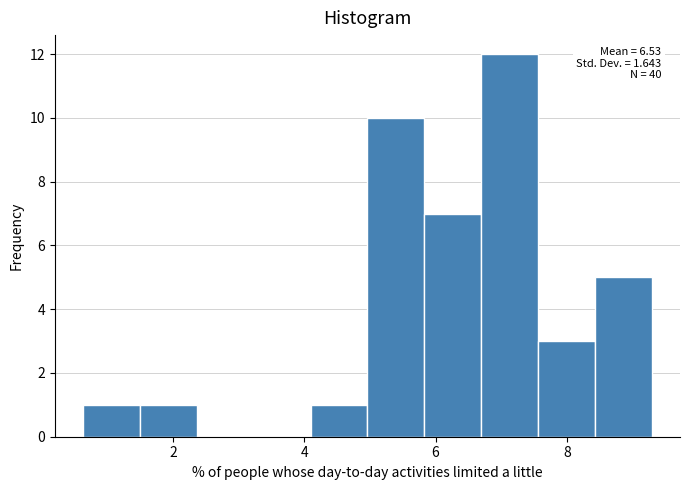

Over which range of the x-axis is the bar tallest?

6.6 to 7.6